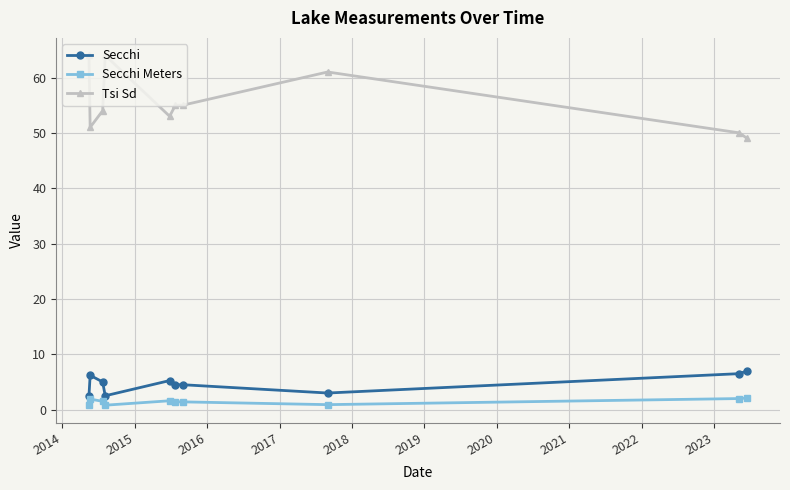

Which series has the largest range (max minus min)?

Tsi Sd